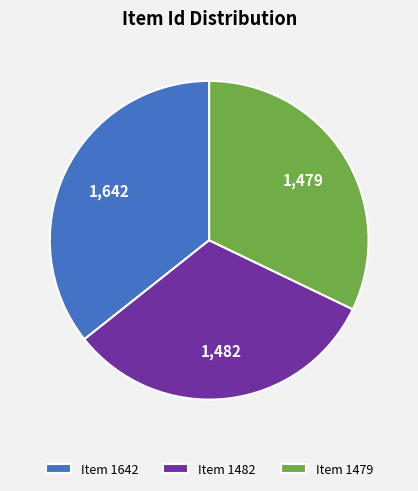

Does Item 1482 account for over 50% of the chart?

No